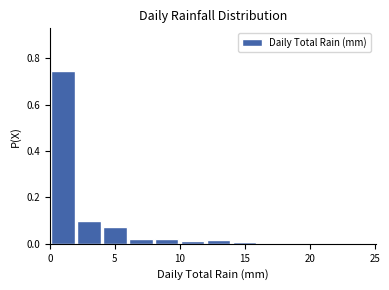

What is the height of the bar covering 4 to 6 on the x-axis? The values are not printed on the chart, so give them approximately, as read against the axis.

0.08